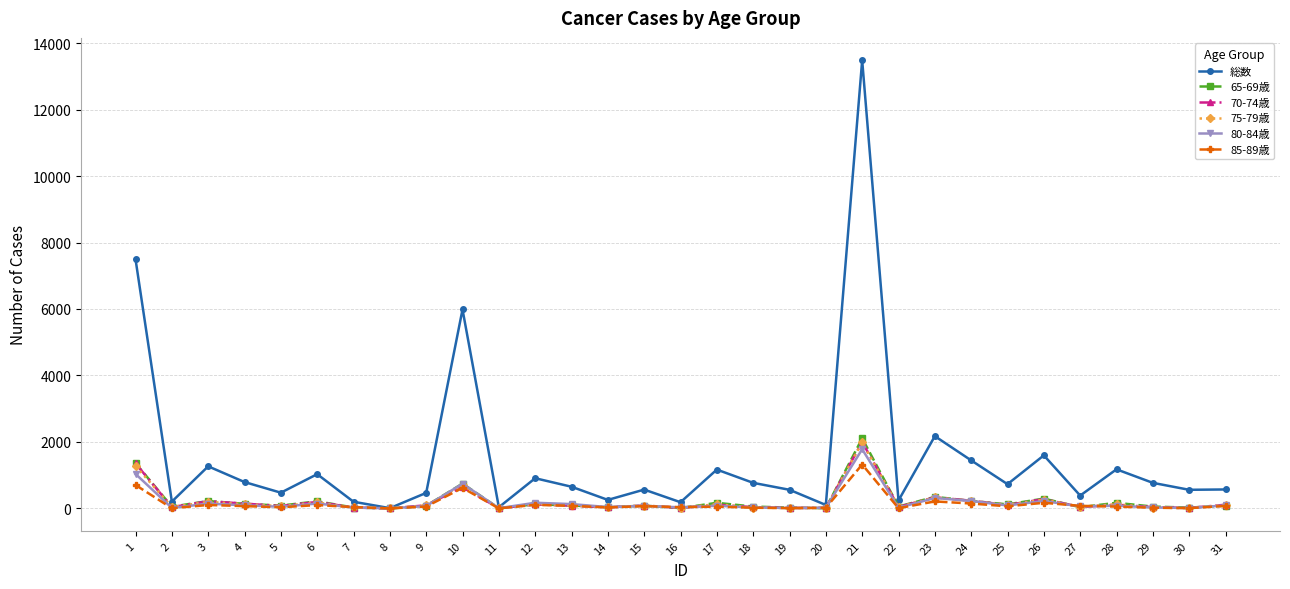

Which series has the largest total across all categories?

総数